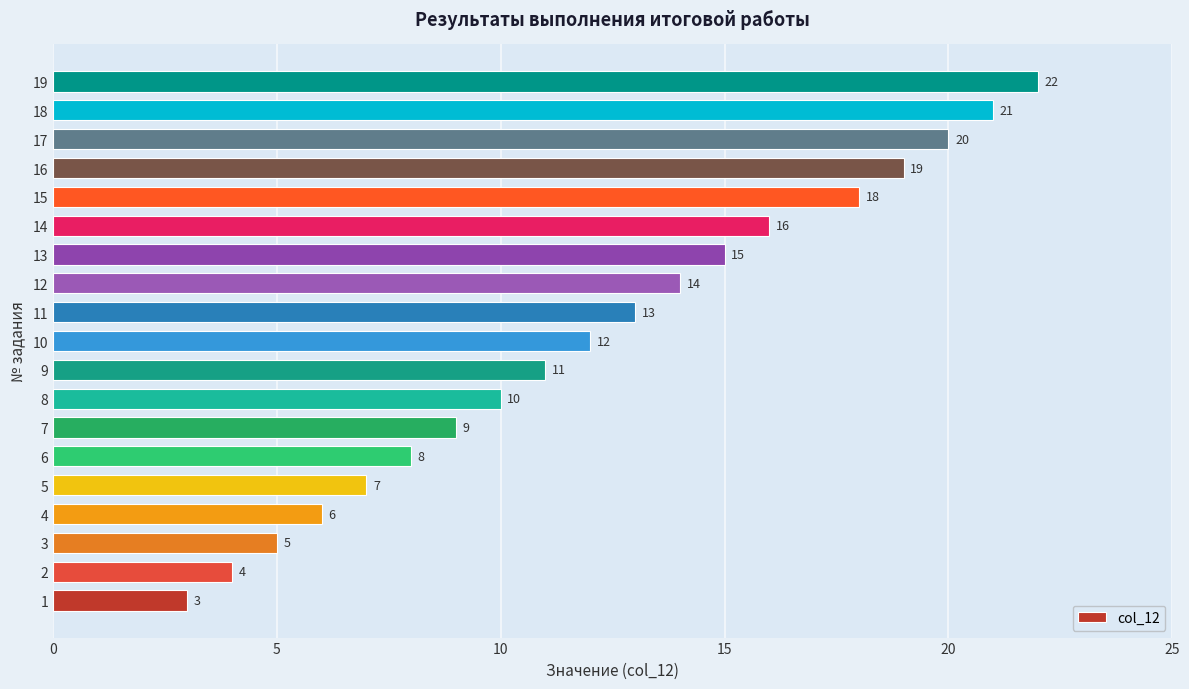

Reading bottom to top, list all the values displayed in this chart.

3	4	5	6	7	8	9	10	11	12	13	14	15	16	18	19	20	21	22